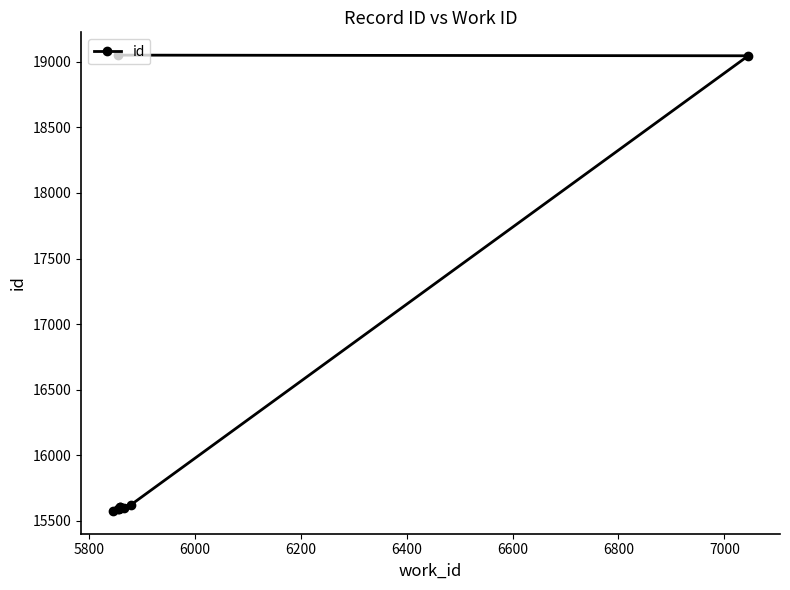

How many data points are less than 15601?

5